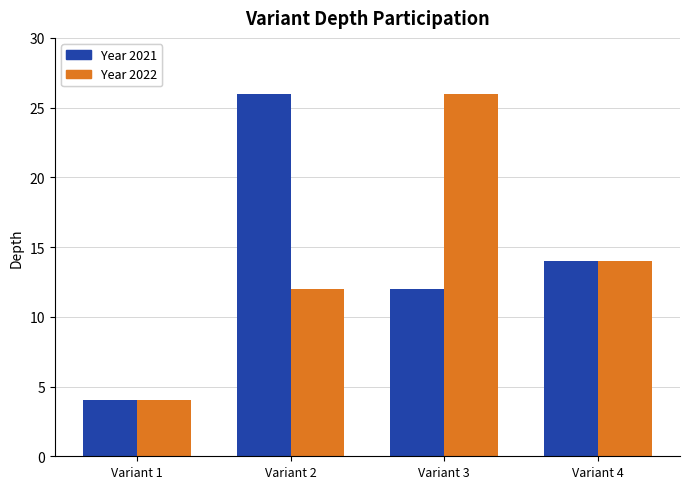

Rank the series at Variant 2 from highest to lowest value.

Year 2021, Year 2022